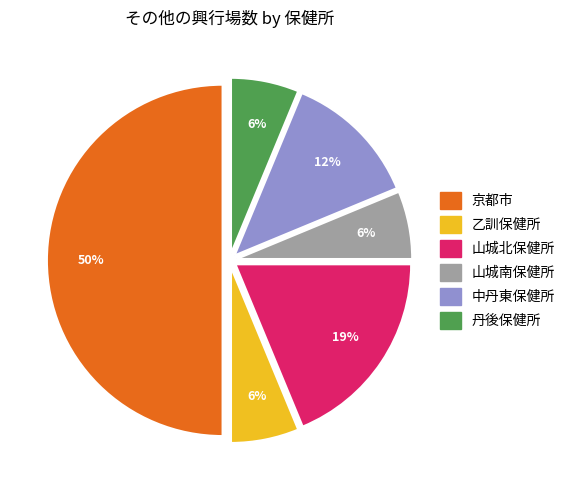

True or false: 丹後保健所 accounts for 6% of the total.

True